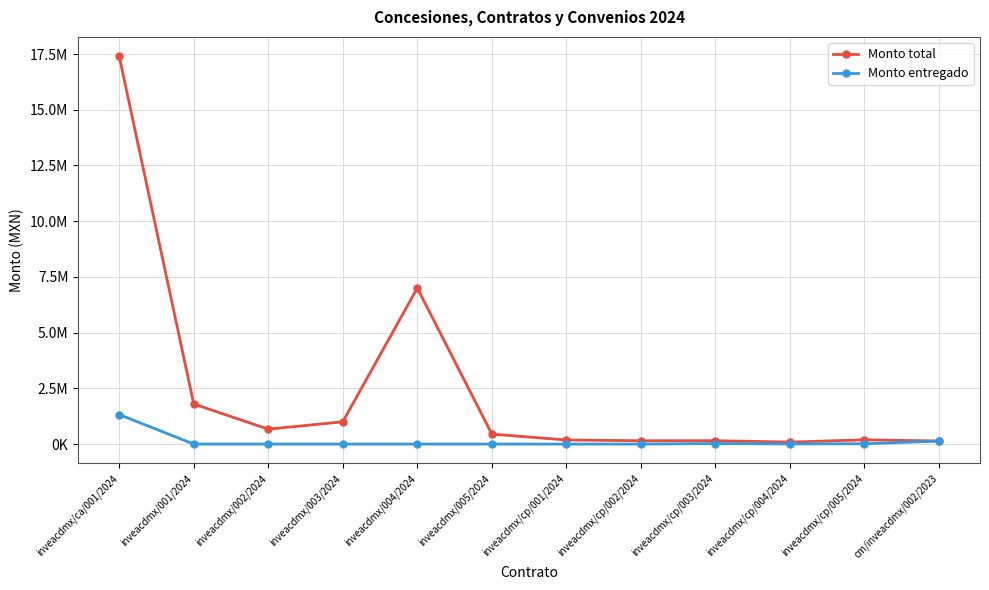

True or false: Monto total and Monto entregado cross at least once.

False